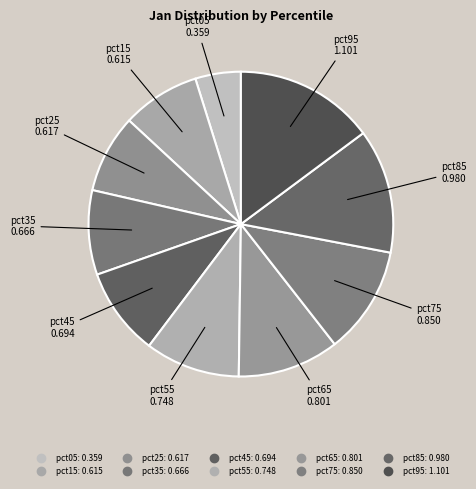

Combined, do pct15 and pct05 account for over 50%?

No